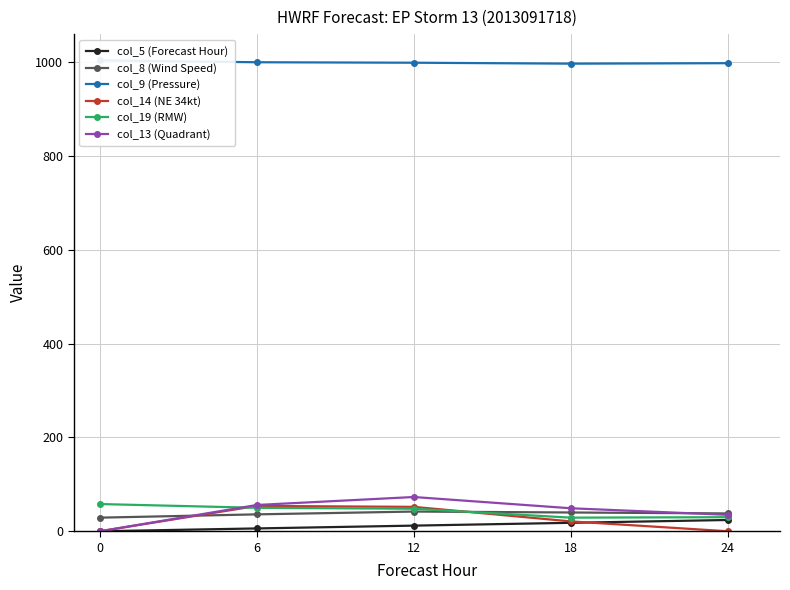

Read the col_8 (Wind Speed) value at 24, to the nearest 5.

40